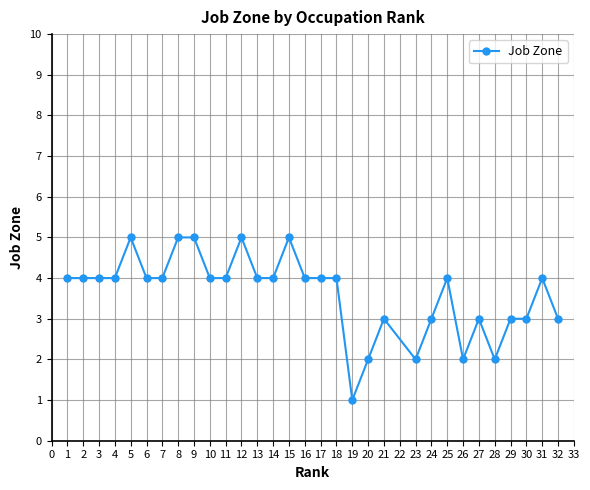

True or false: the data shows 2 at 3.

False